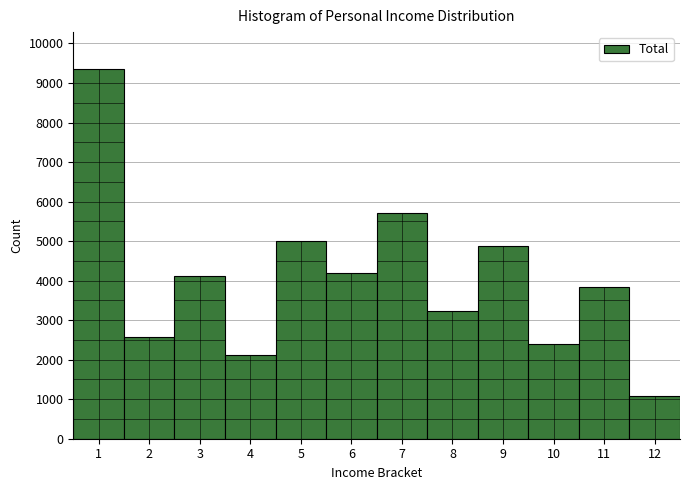

Over which range of the x-axis is the bar tallest?

0.5 to 1.5